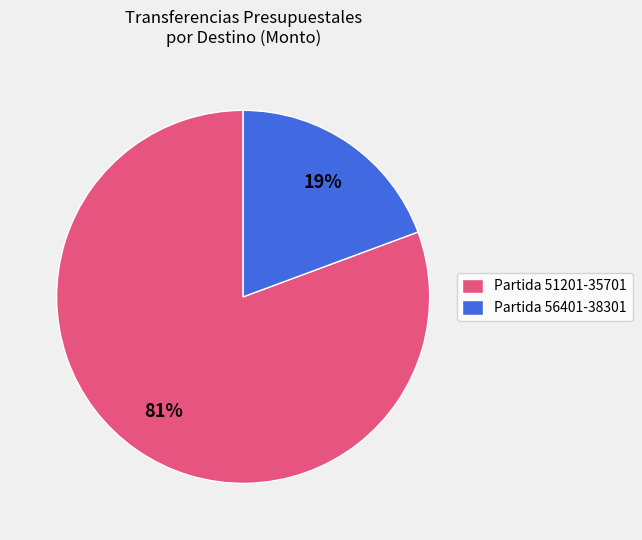

Which slice represents more than half of the pie?

Partida 51201-35701